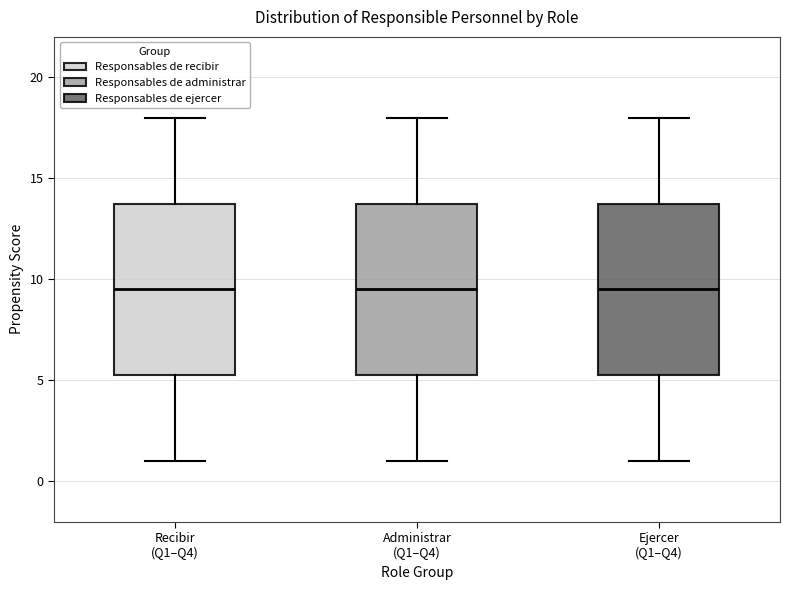

Reading left to right, read every box against the y-axis: the position of its median line, the range the box covers, and the ends of its whiskers. The values are not printed on the chart, so give them approximately, as read against the axis.

Recibir (Q1–Q4): median 9.5, box 5.5 to 14.0, whiskers 1.0 to 18.0
Administrar (Q1–Q4): median 9.5, box 5.5 to 14.0, whiskers 1.0 to 18.0
Ejercer (Q1–Q4): median 9.5, box 5.5 to 14.0, whiskers 1.0 to 18.0